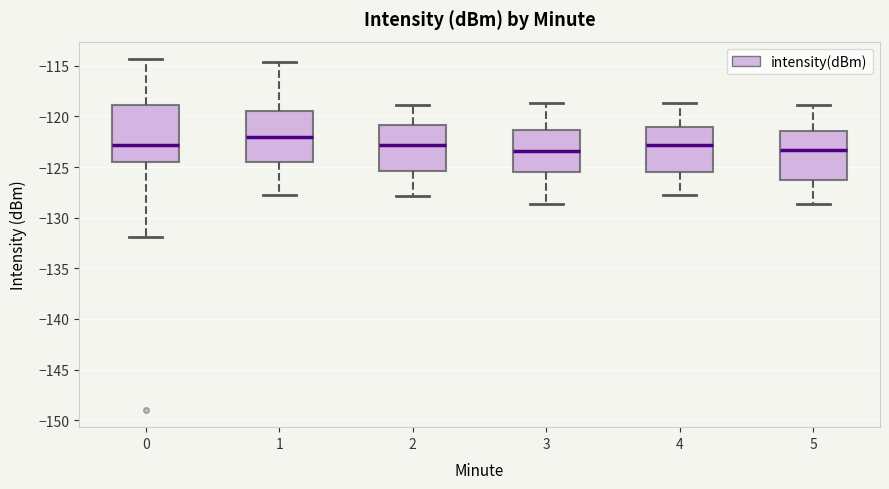

Which box has the highest median line?

1